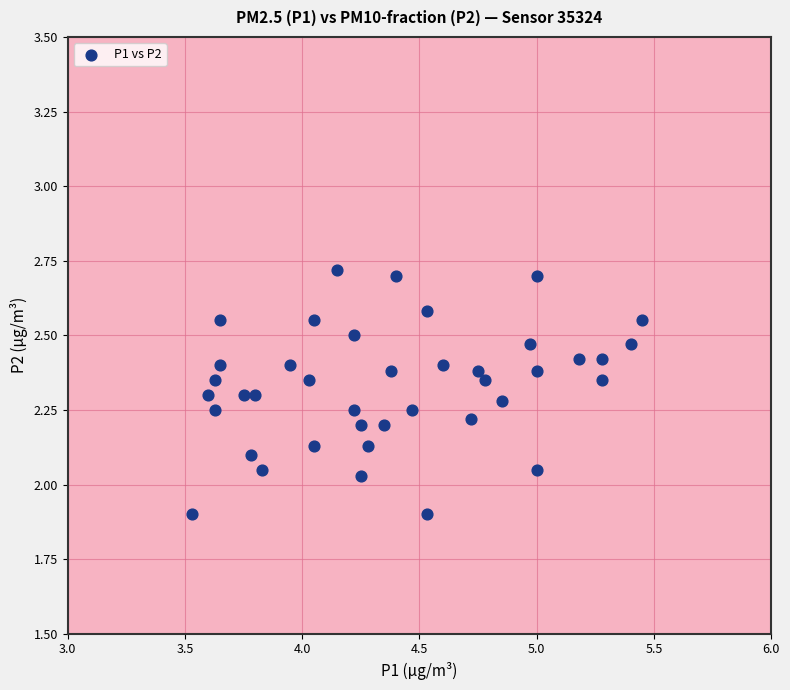

What is the range of Y values (max minus min)?

0.8